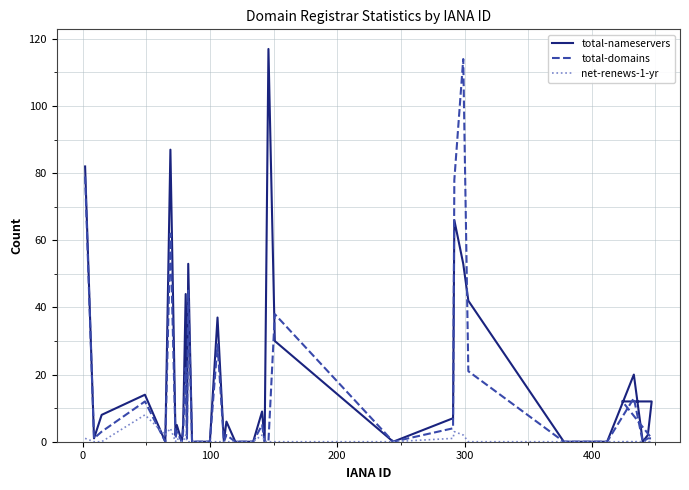

Does the chart have visible grid lines?

Yes